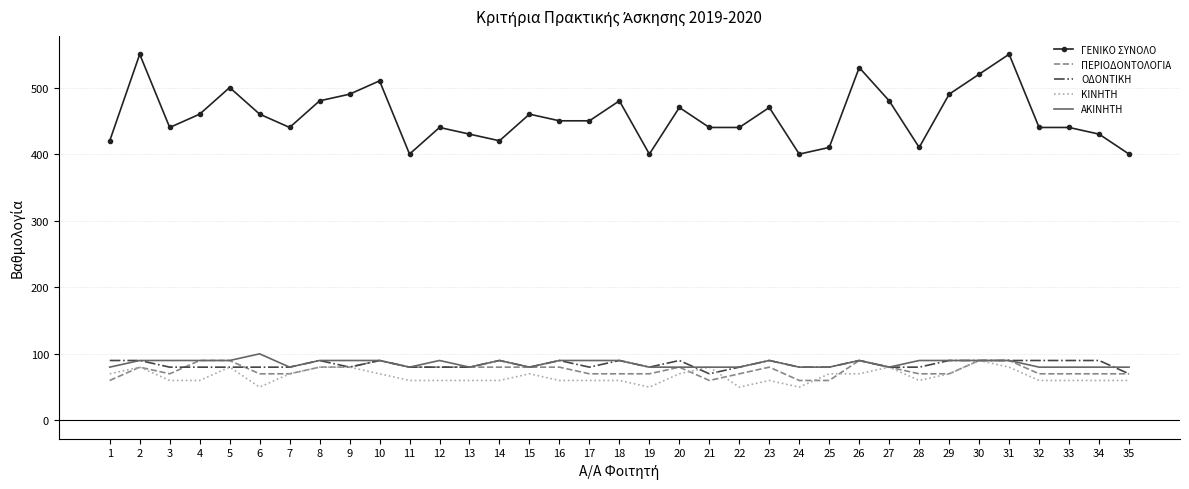

True or false: ΓΕΝΙΚΟ ΣΥΝΟΛΟ and ΠΕΡΙΟΔΟΝΤΟΛΟΓΙΑ cross at least once.

False